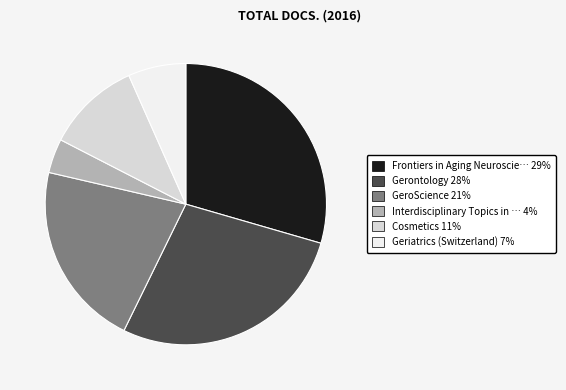

Is there any slice that represents more than half of the pie?

No